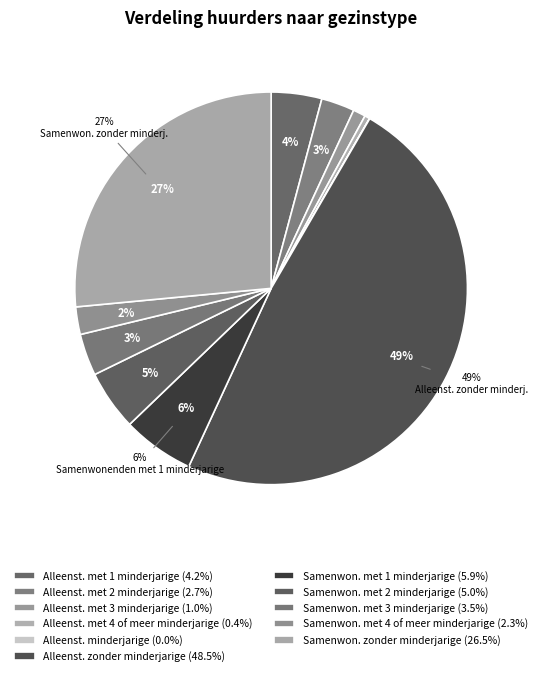

Which slice is the largest?

Alleenstaande zonder minderjarige